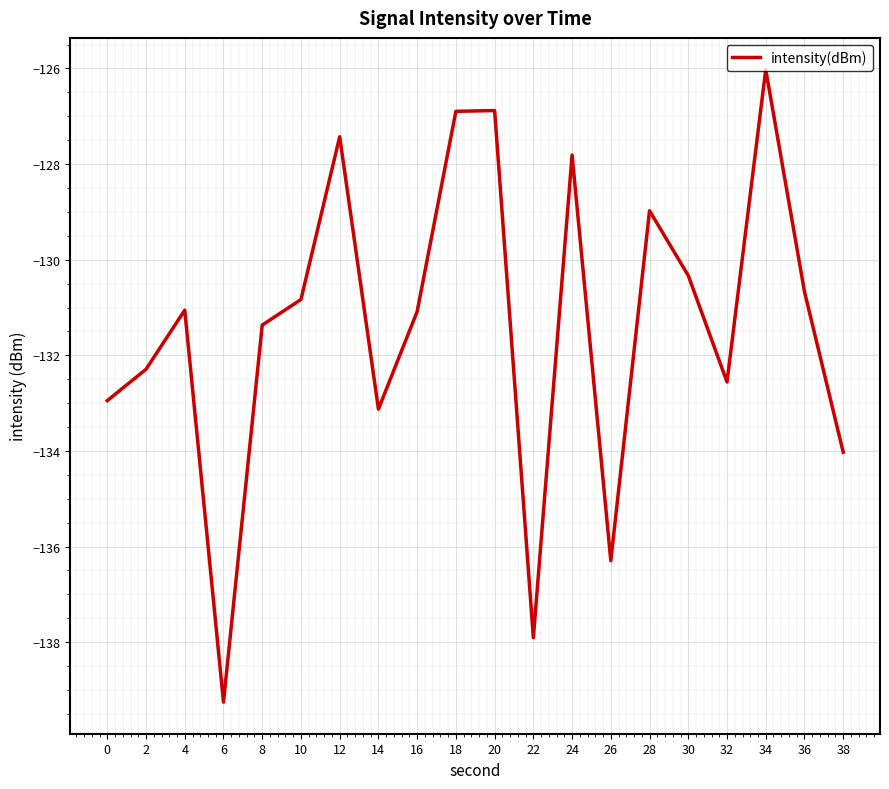

How many distinct data groups are displayed?

1